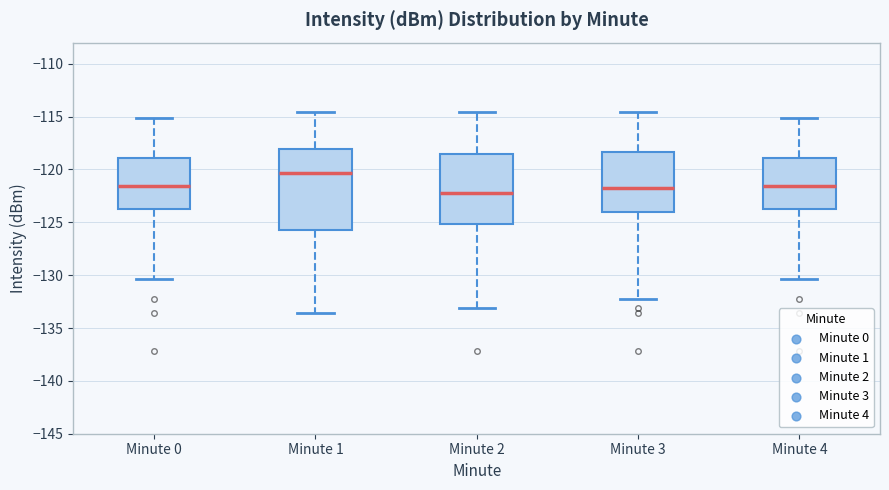

Comparing the boxes themselves (not the whiskers), which one is the tallest?

Minute 1